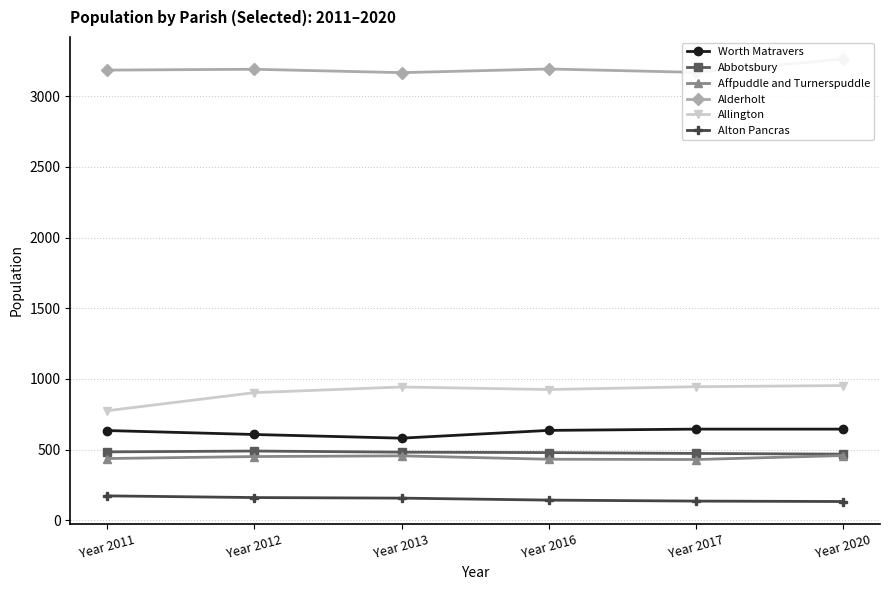

Is it true that Worth Matravers equals 136 at Year 2020?

False